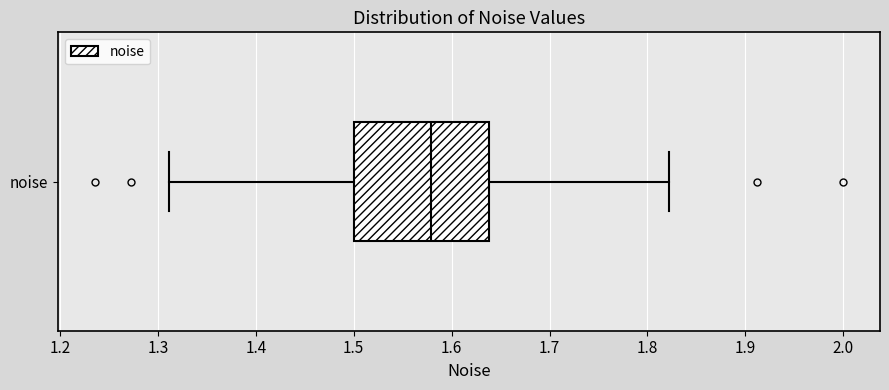

Where does the left whisker of the box for noise end on the x-axis? The values are not printed on the chart, so give them approximately, as read against the axis.

1.31